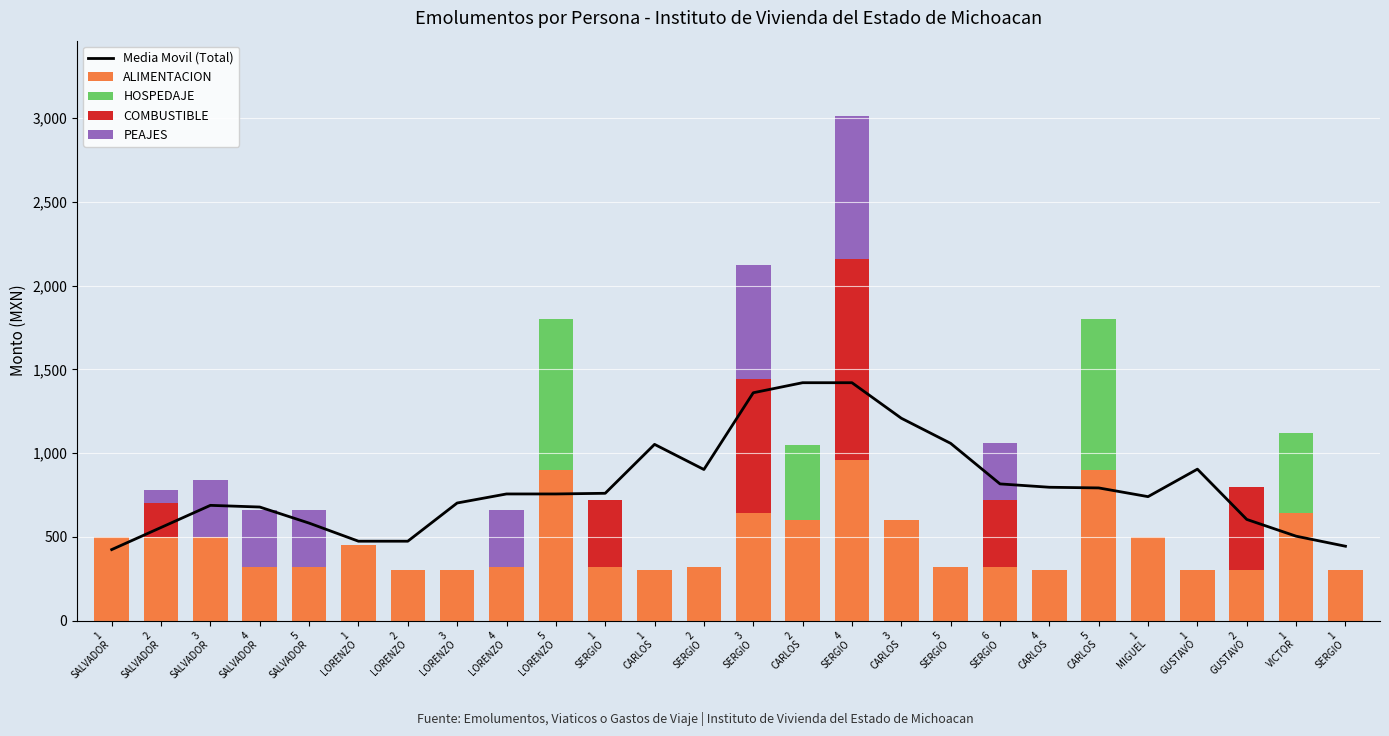

At which category is the sum across all series the highest?

4
SERGIO